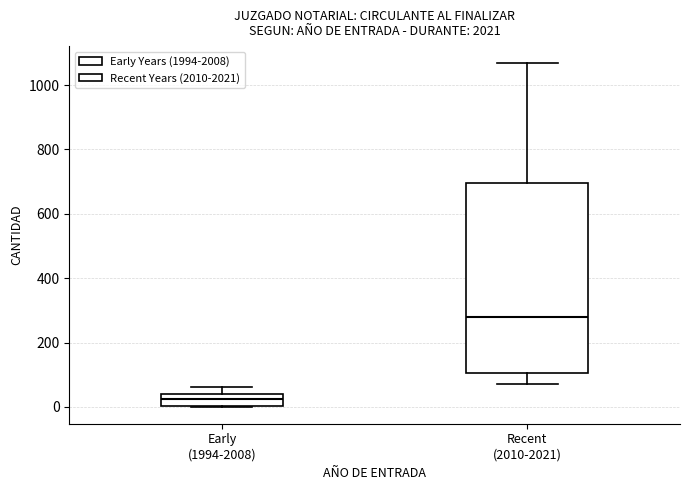

Comparing the boxes themselves (not the whiskers), which one is the tallest?

Recent (2010-2021)